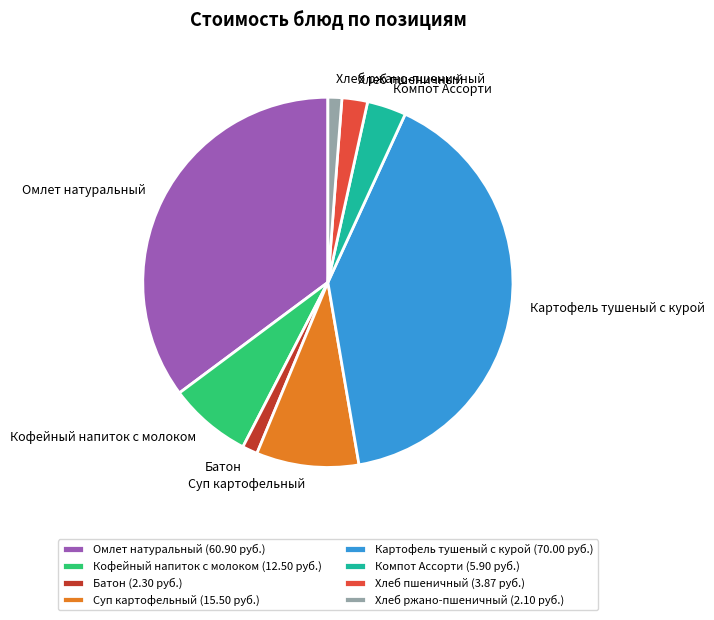

True or false: Хлеб ржано-пшеничный accounts for 1% of the total.

True